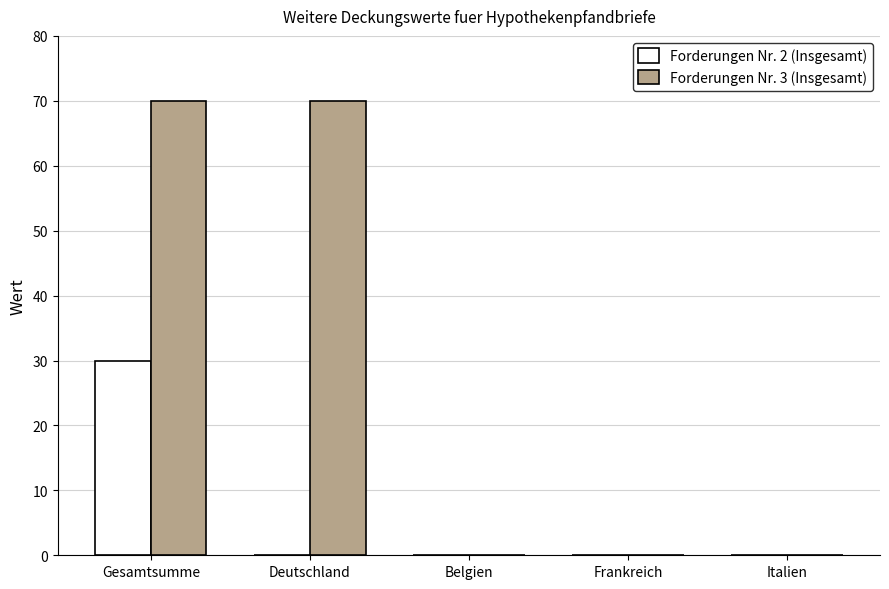

At which category is the sum across all series the highest?

Gesamtsumme